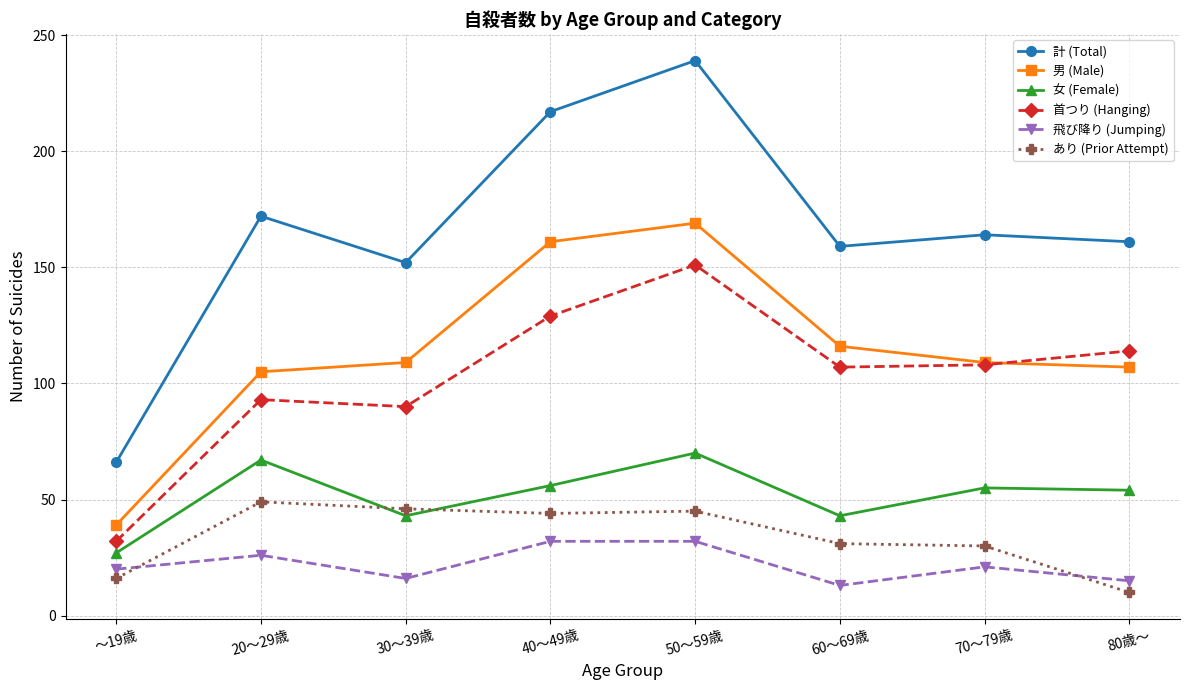

True or false: 首つり (Hanging) and 男 (Male) intersect in this chart.

True